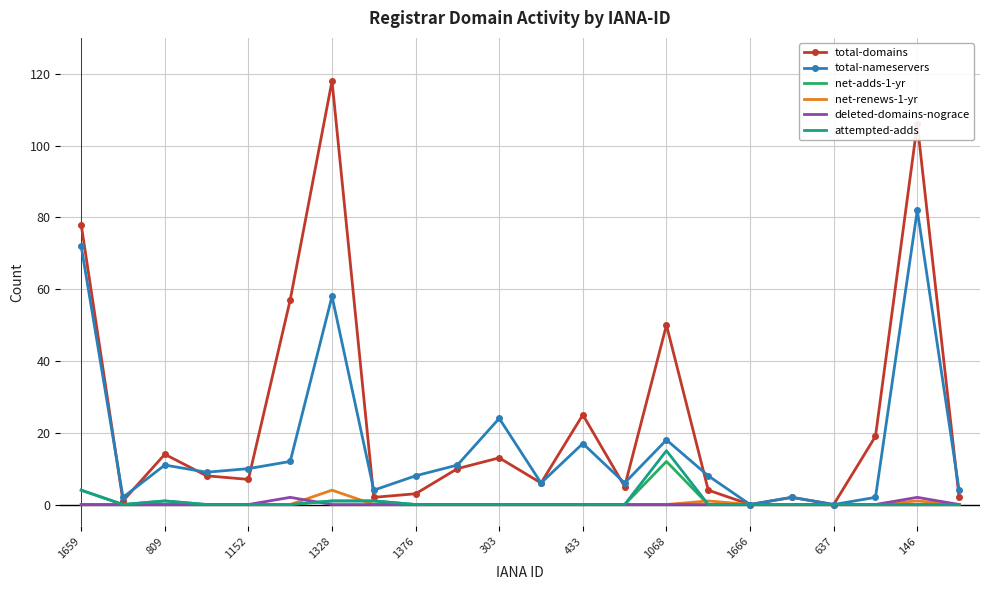

Which series has the largest total across all categories?

total-domains